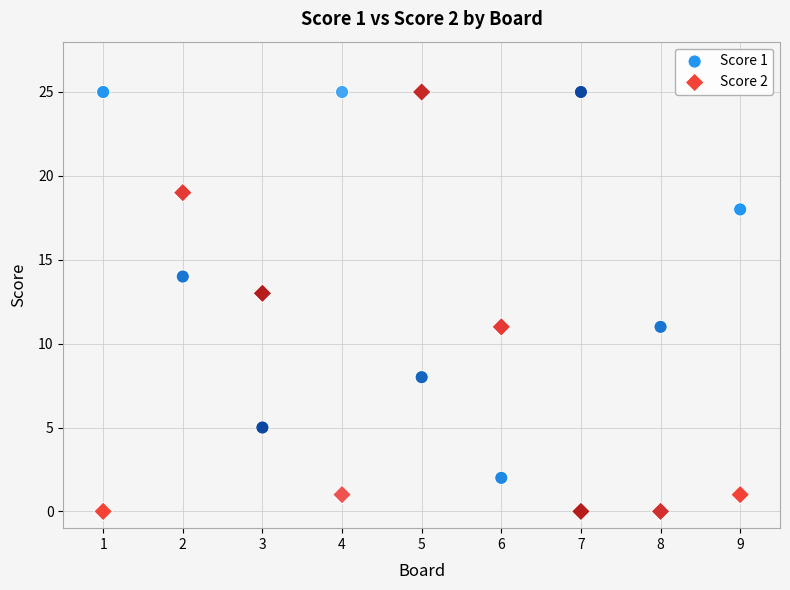

What are all the series names shown in the legend?

Score 1, Score 2